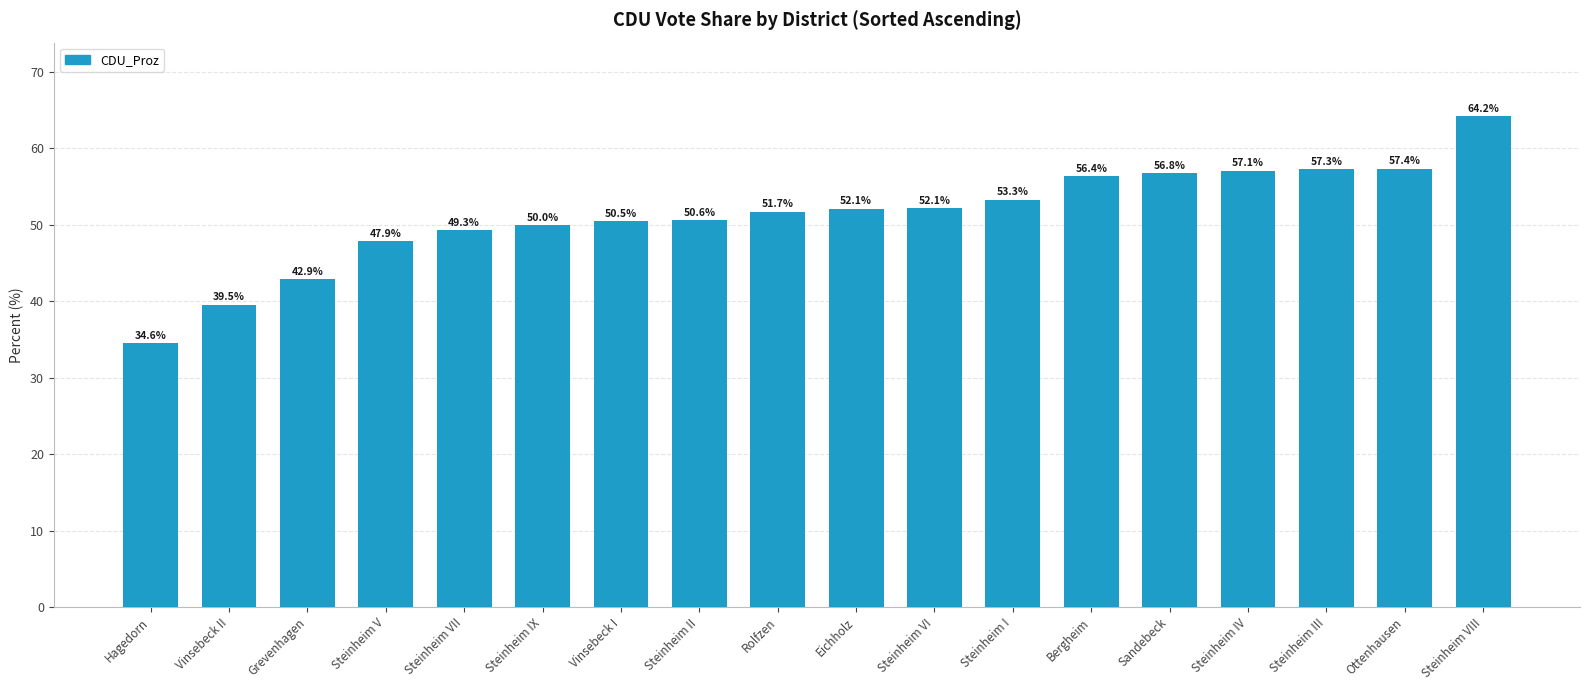

Which has a higher value, Rolfzen or Eichholz?

Eichholz